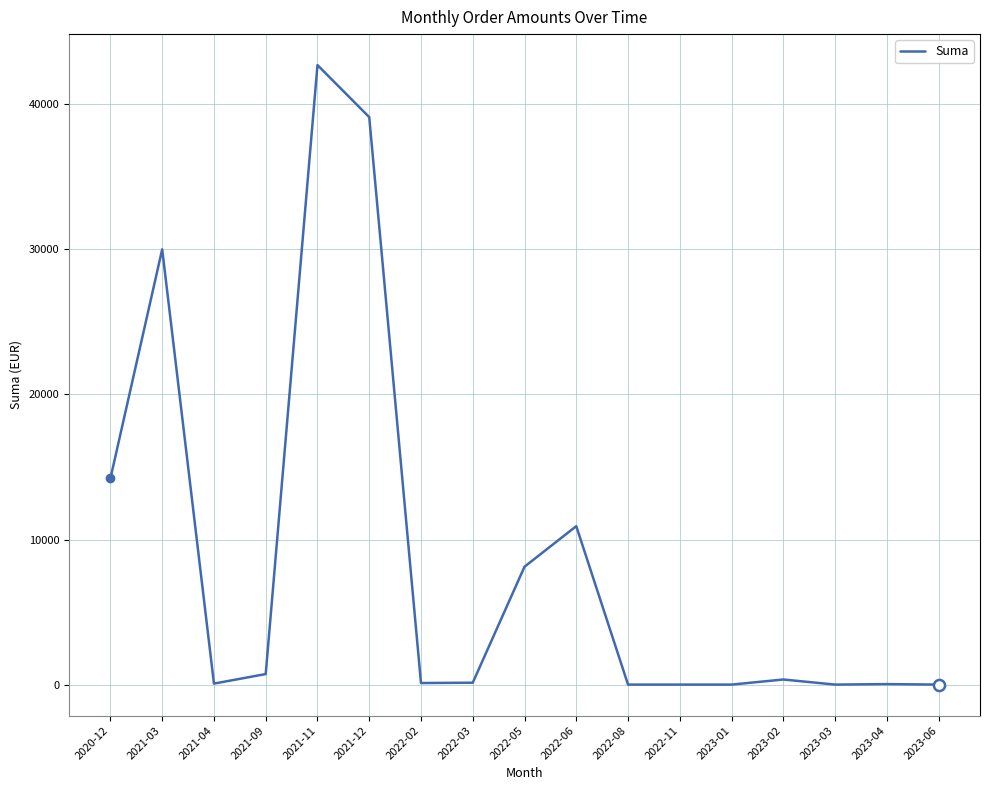

Where is the data nearest to the value 21349?

2020-12